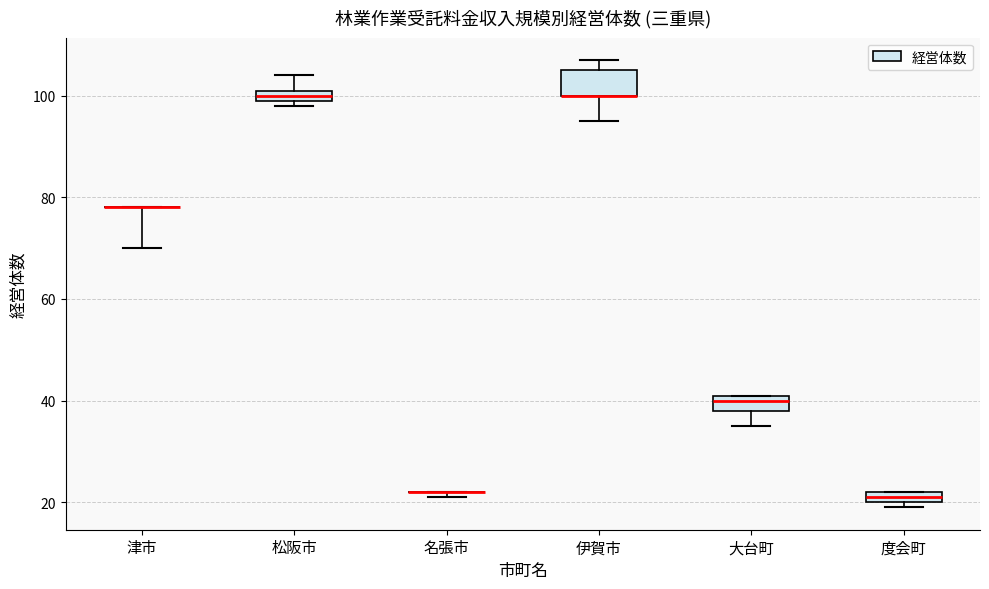

Where is the upper edge of the box for 伊賀市 on the y-axis? The values are not printed on the chart, so give them approximately, as read against the axis.

106